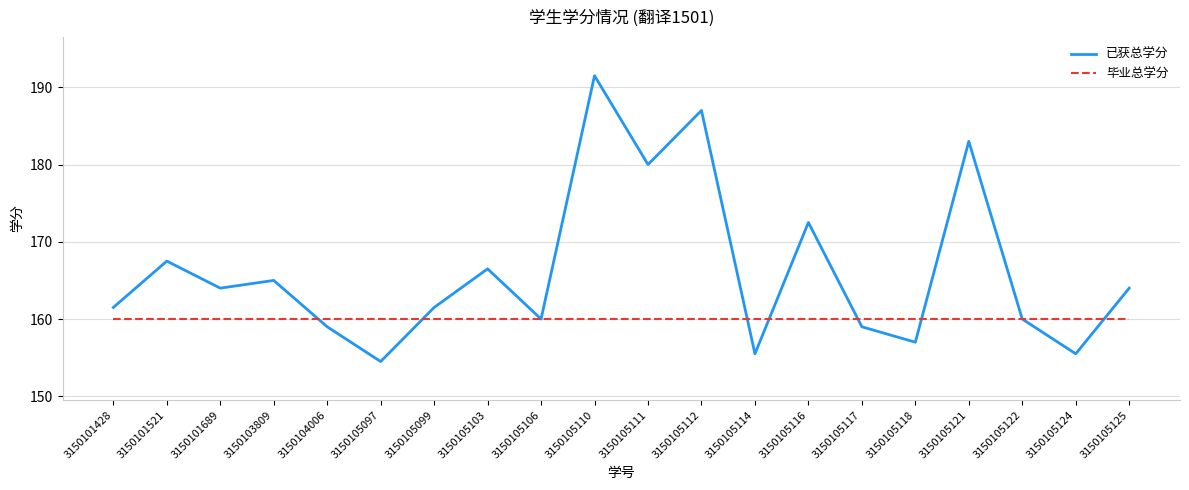

What is the total value across all series at 3150105106?

320.0